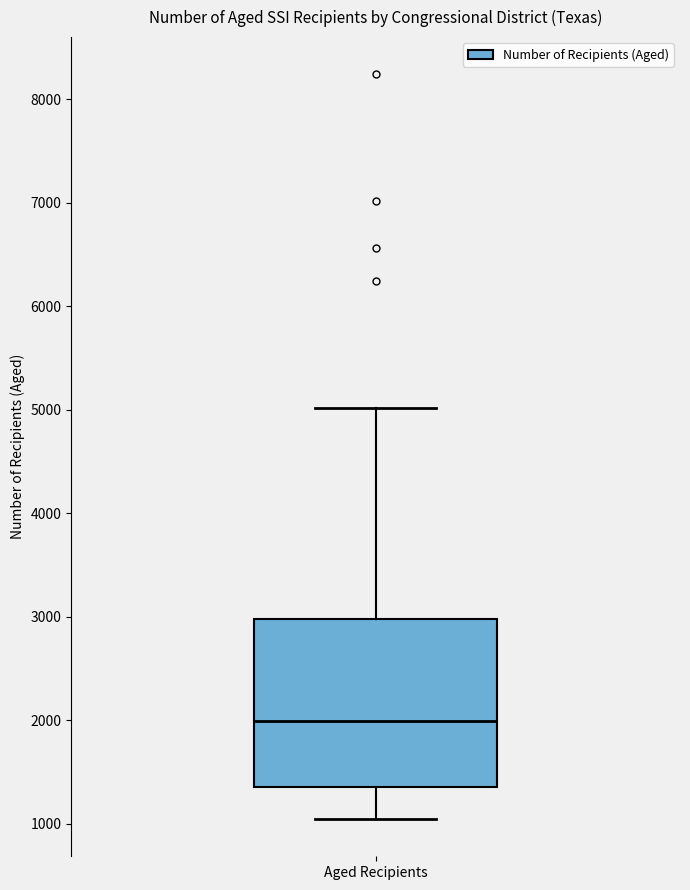

Transcribe this box plot: give where the median line is, the range the box spans, and where the two whiskers end, as read against the y-axis. The values are not printed on the chart, so give them approximately, as read against the axis.

median 2000, box 1400 to 3000, whiskers 1000 to 5000